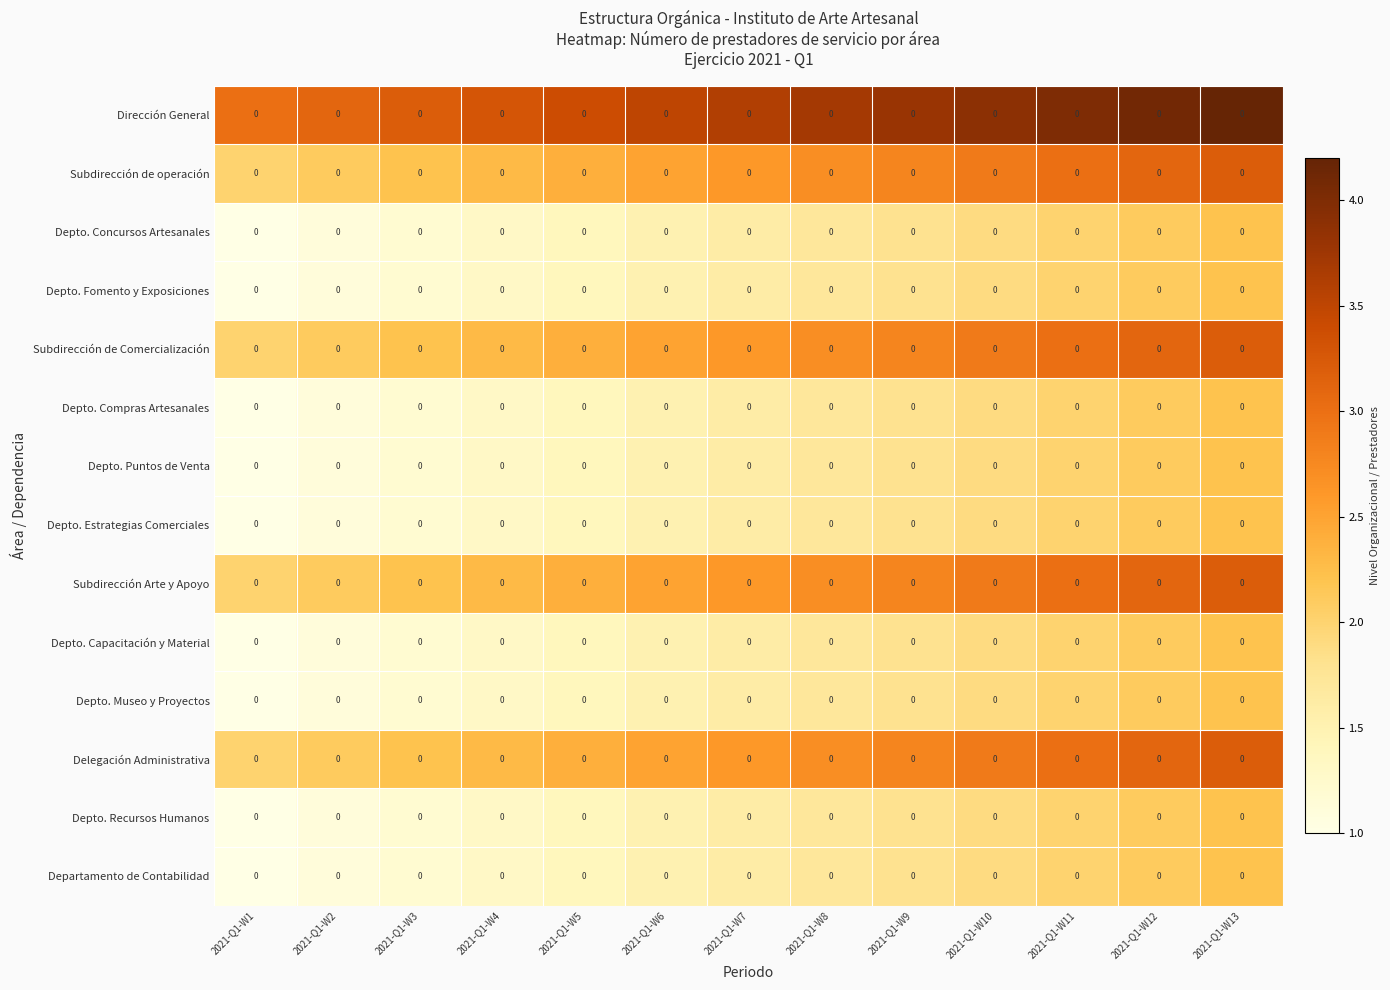

What value does the Departamento de Contabilidad series have at 2021-Q1-W12?

2.1